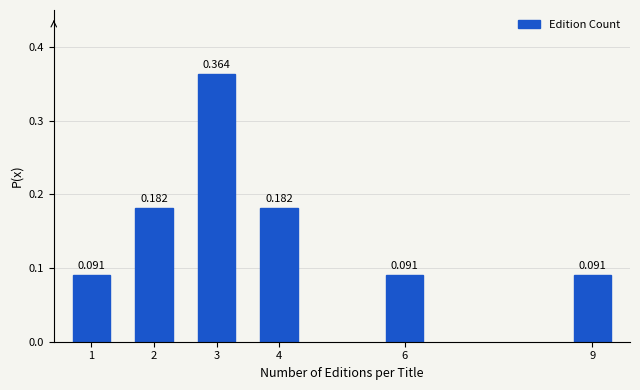

How many bars are there in total?

6